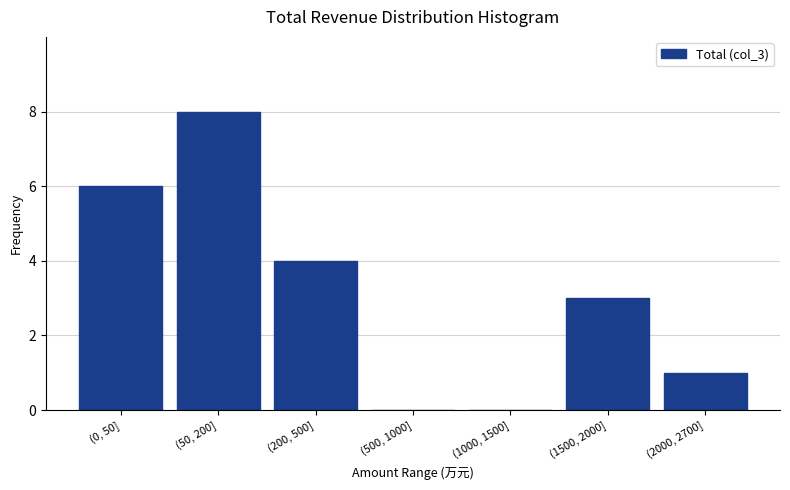

Reading left to right, list all the values displayed in this chart.

(0, 50]=6	(50, 200]=8	(200, 500]=4	(500, 1000]=0	(1000, 1500]=0	(1500, 2000]=3	(2000, 2700]=1